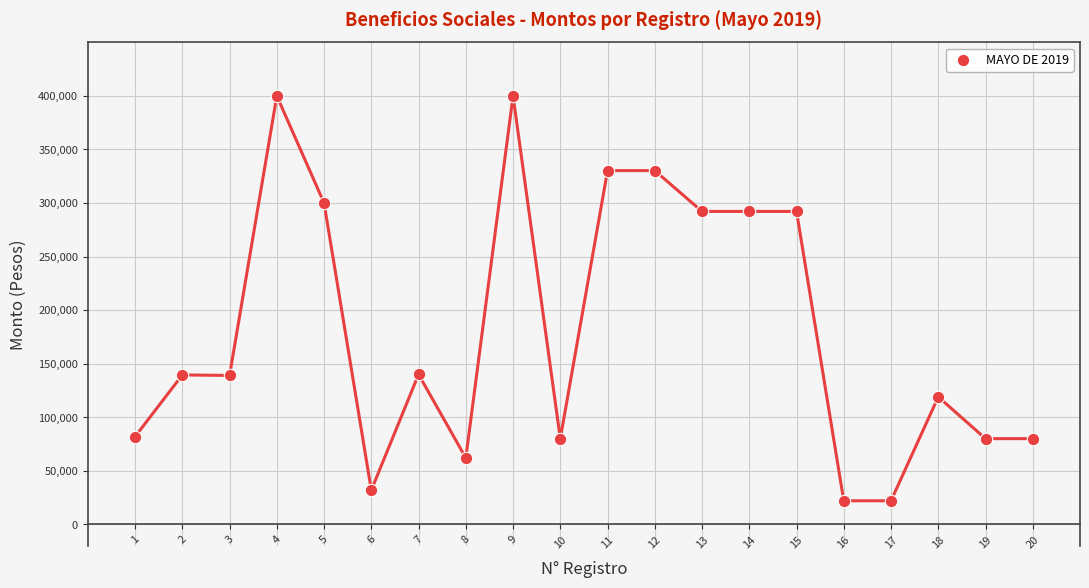

What is the range of X values (max minus min)?

19